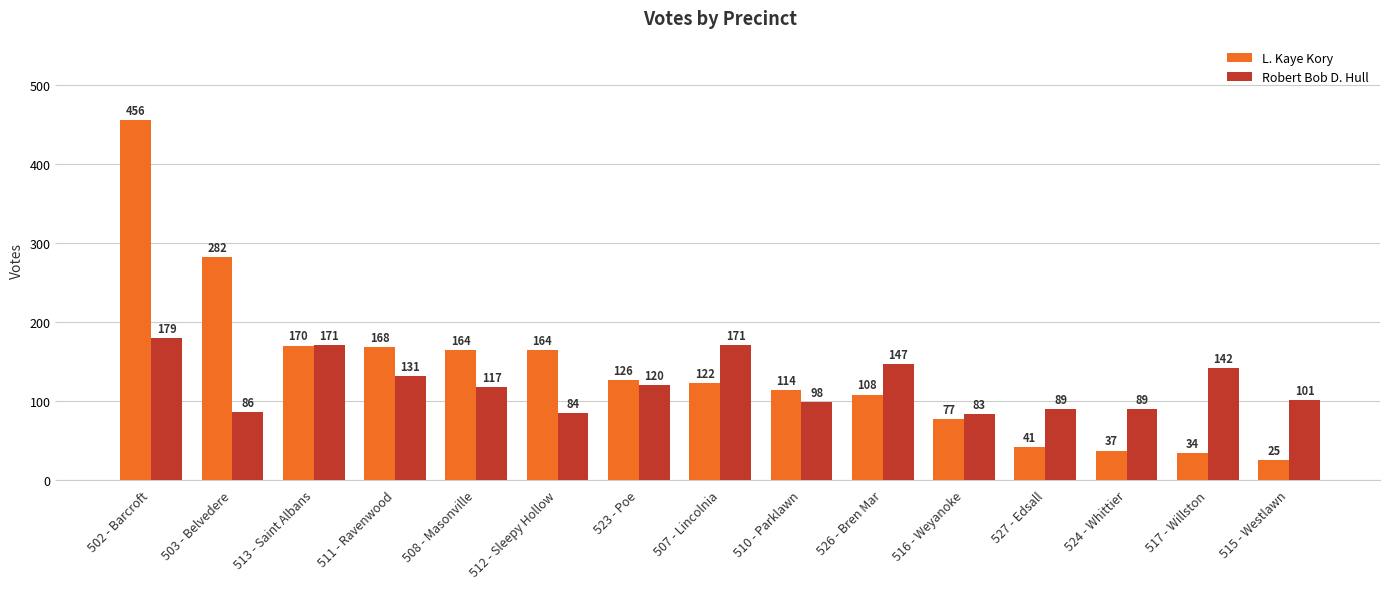

Which label corresponds to the smallest value in the chart?

515 - Westlawn